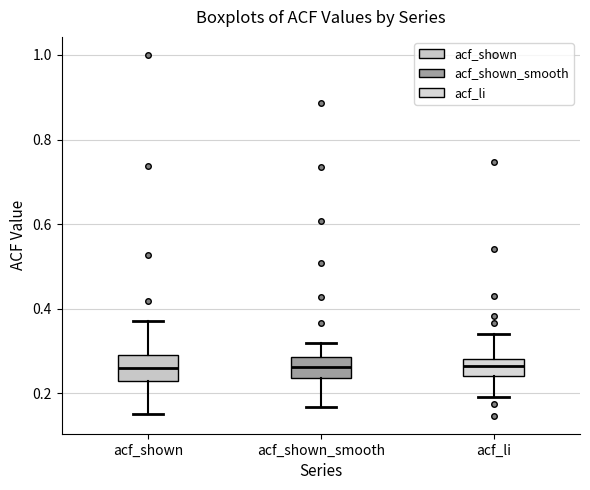

Where does the upper whisker of the box for acf_shown_smooth end on the y-axis? The values are not printed on the chart, so give them approximately, as read against the axis.

0.32